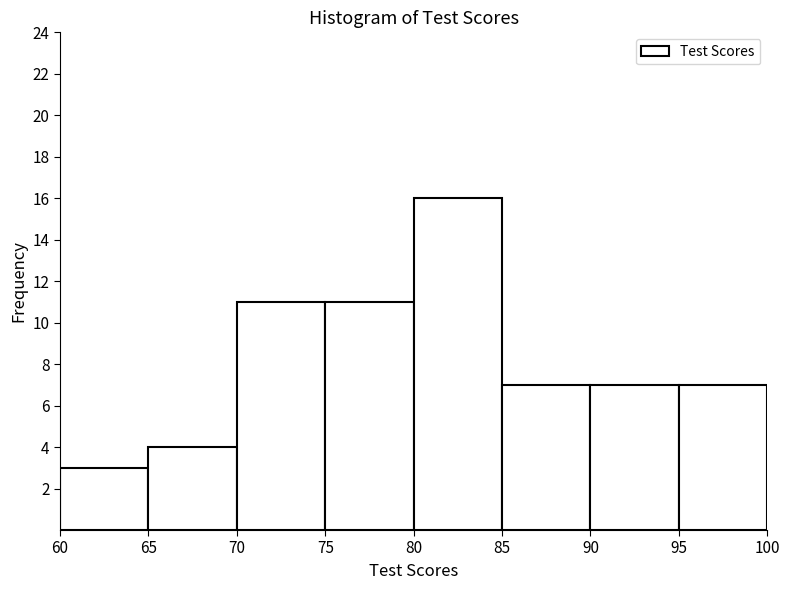

Reading left to right, transcribe this chart: for each bar, give the range it covers on the x-axis and its height. The values are not printed on the chart, so give them approximately, as read against the axis.

60 to 65: 3
65 to 70: 4
70 to 75: 11
75 to 80: 11
80 to 85: 16
85 to 90: 7
90 to 95: 7
95 to 100: 7